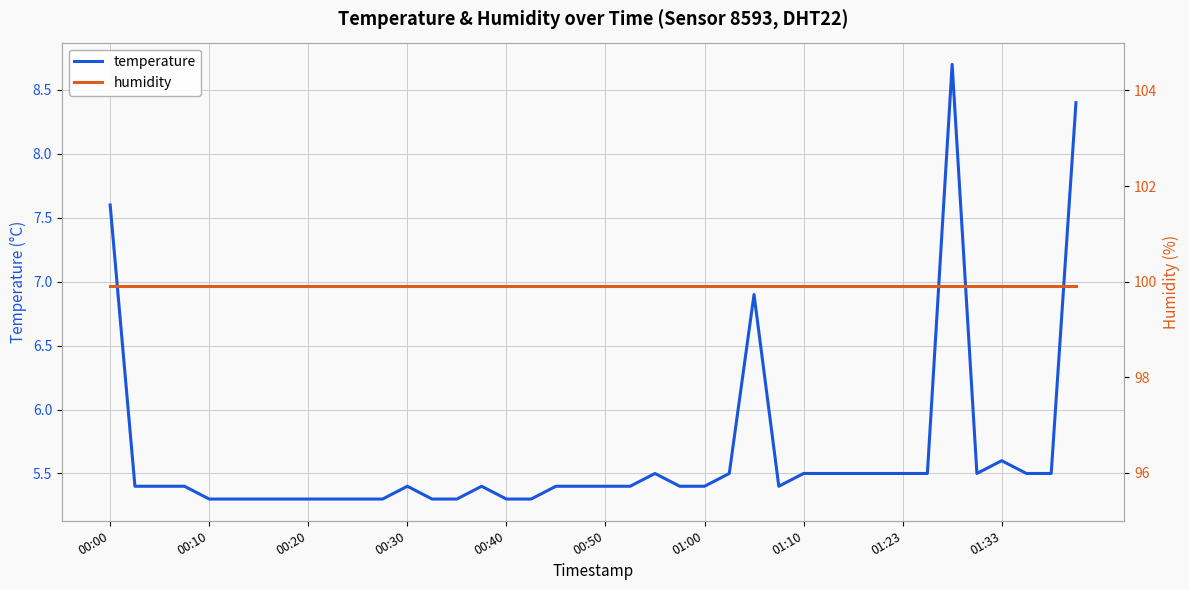

What are all the series names shown in the legend?

temperature, humidity